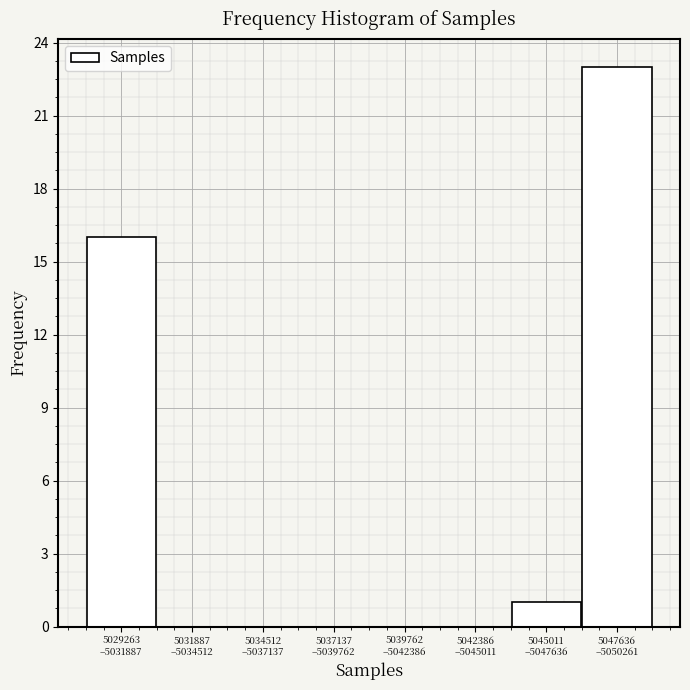

What is the sum of all values?

40